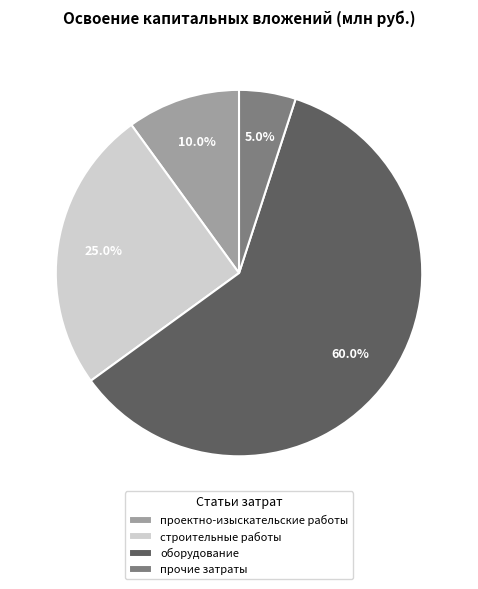

How many slices are in this pie chart?

4